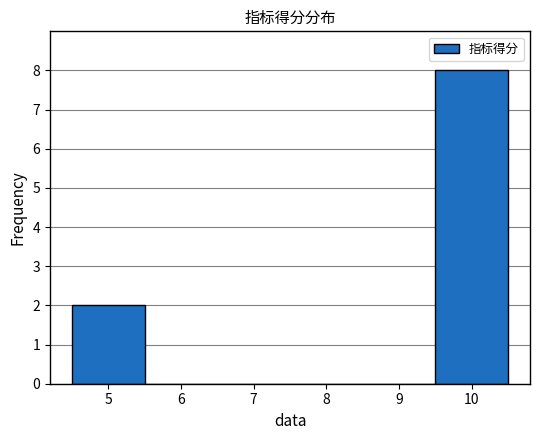

How tall is the bar that spans 9.5 to 10.5 on the x-axis? The values are not printed on the chart, so give them approximately, as read against the axis.

8